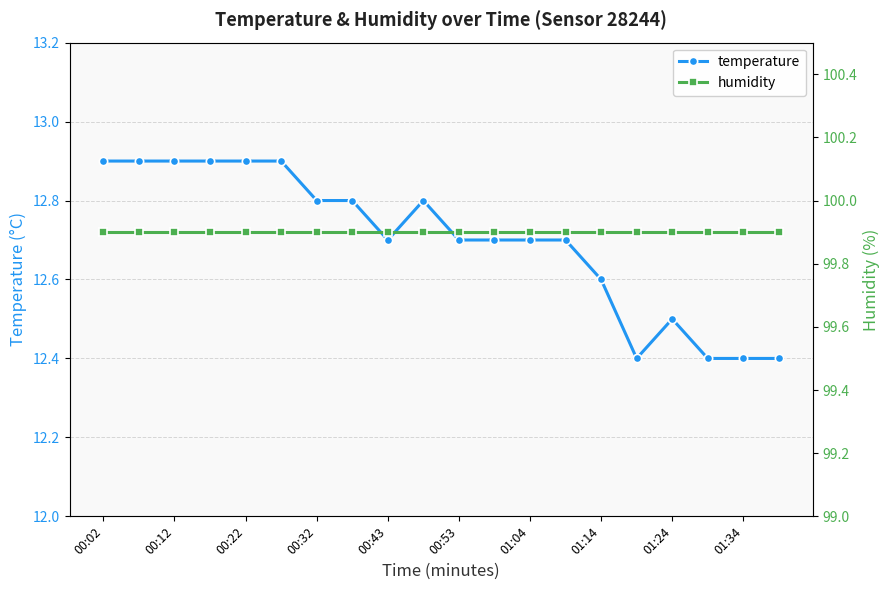

How many temperature values are between 12 and 13?

20